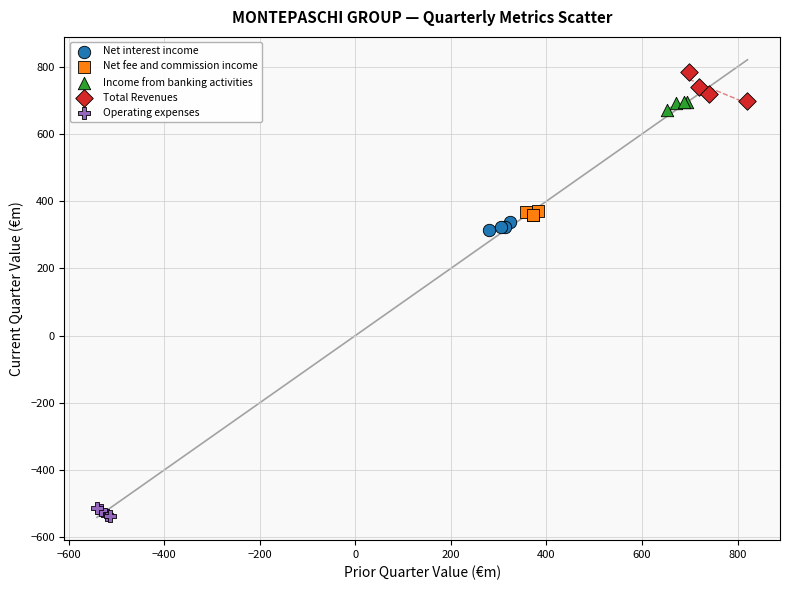

Which series reaches the minimum Y coordinate?

Operating expenses